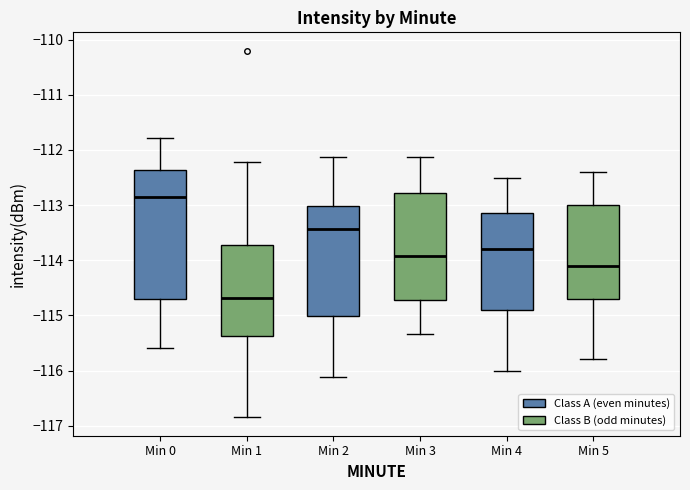

Which box is the tallest, from its lower edge to its upper edge?

Min 0 (Class A (even minutes))